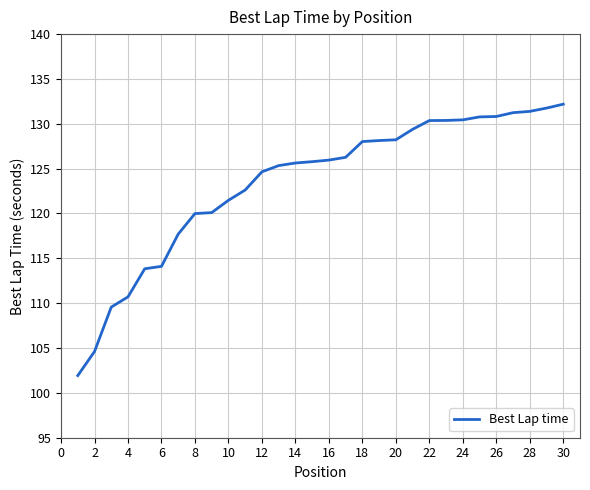

What is the difference between the maximum and minimum values?

30.3